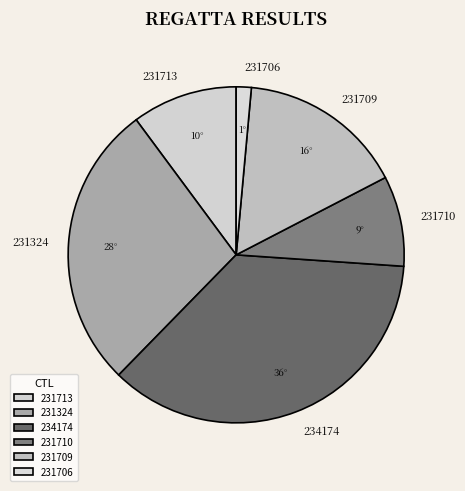

Which slice is the smallest?

231706